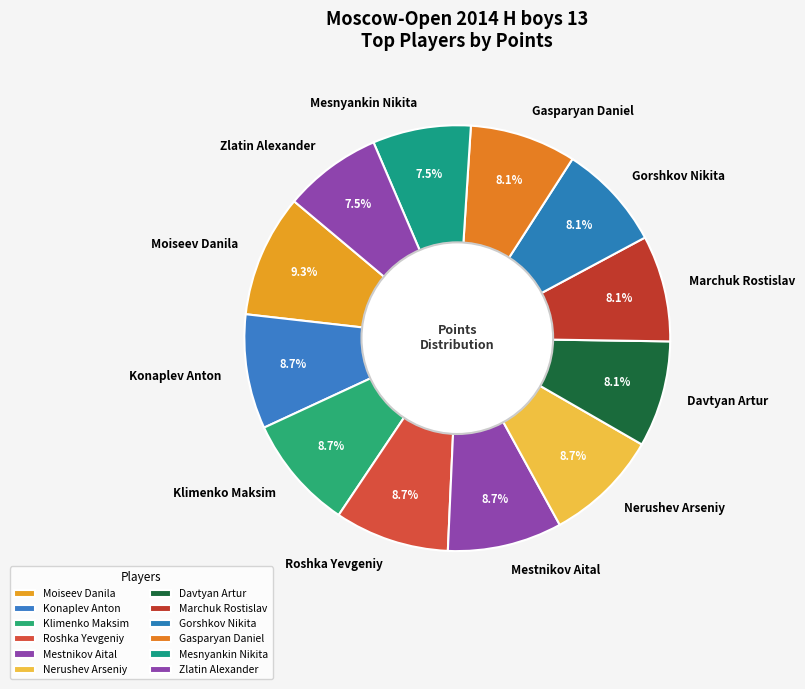

To the nearest percent, what percentage of the pie is Gorshkov Nikita?

8%